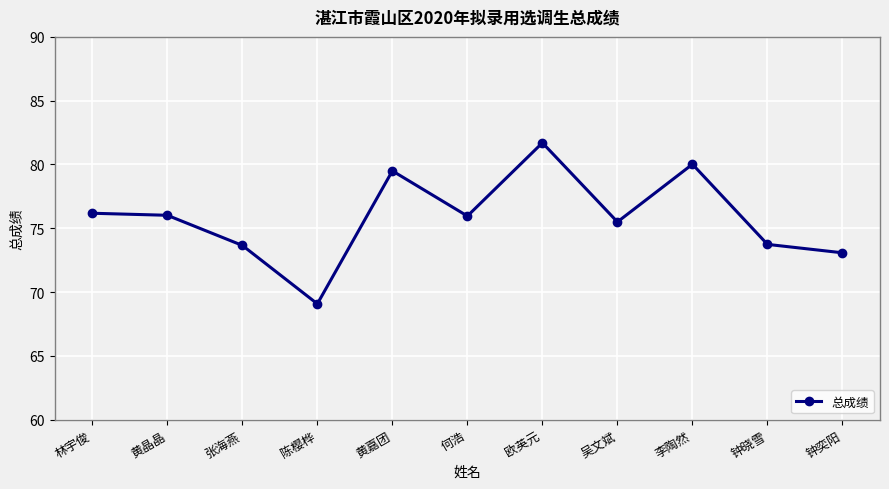

What is the average value?

75.9